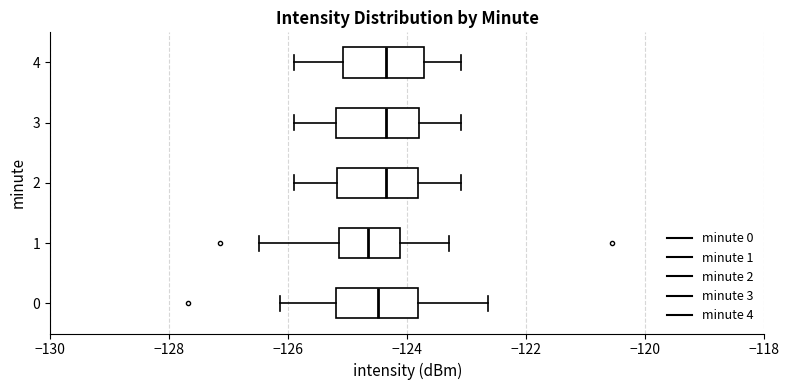

Where does the median line of the box at y = 0 sit on the x-axis? The values are not printed on the chart, so give them approximately, as read against the axis.

-124.4